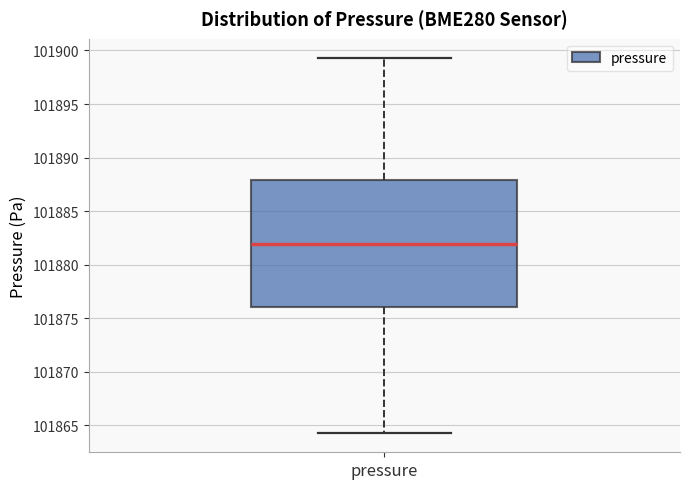

Read this box plot against the y-axis: the position of the median line, the range covered by the box, and the ends of both whiskers. The values are not printed on the chart, so give them approximately, as read against the axis.

median 101882.0, box 101876.0 to 101888.0, whiskers 101864.5 to 101899.5